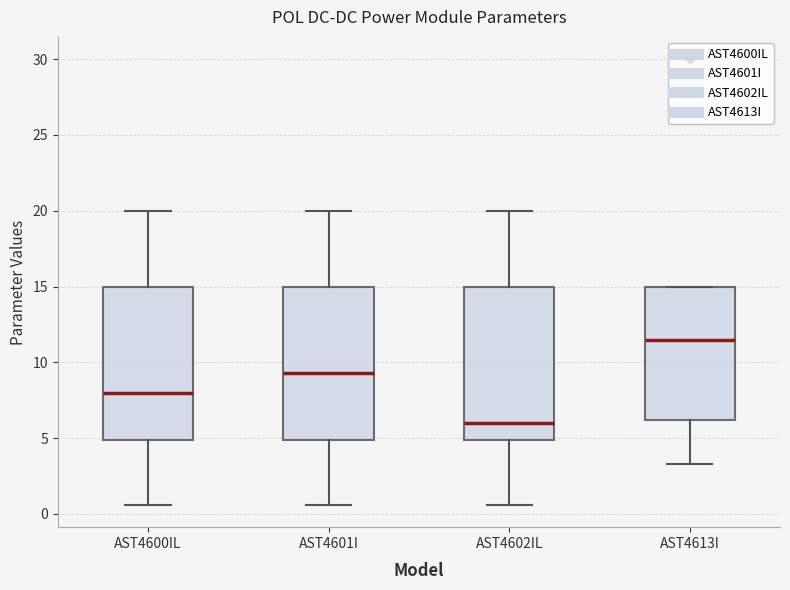

Where does the median line of the box for AST4613I sit on the y-axis? The values are not printed on the chart, so give them approximately, as read against the axis.

11.5